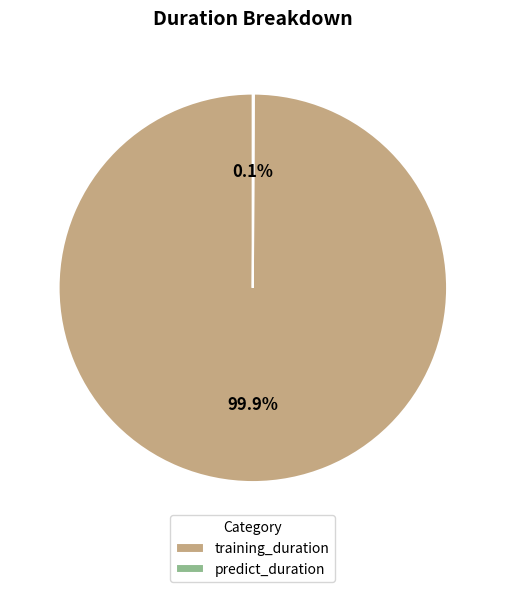

Which slice is the largest?

training_duration